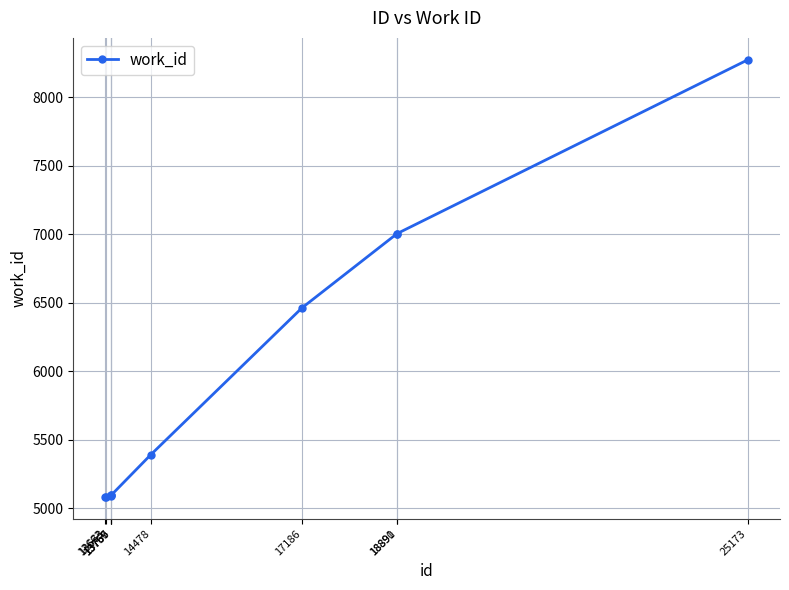

What is the sum of all values?

59578